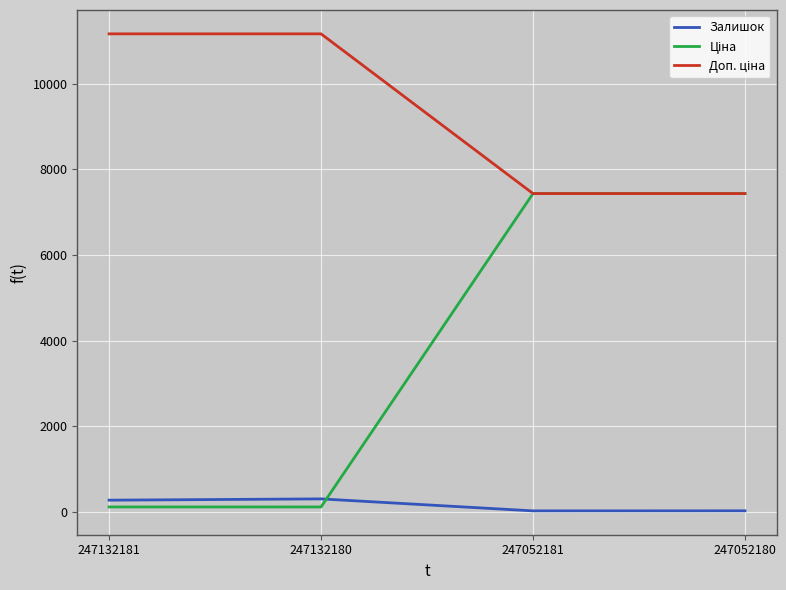

The Залишок series shows 300.0 at 247132180. True or false?

True